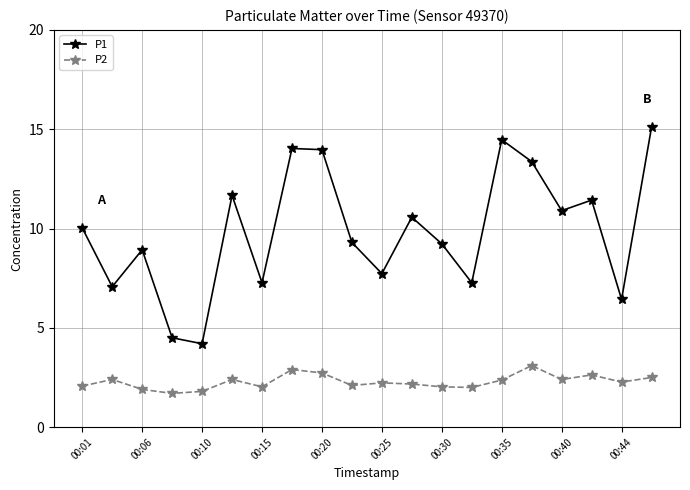

True or false: P1 and P2 cross at least once.

False